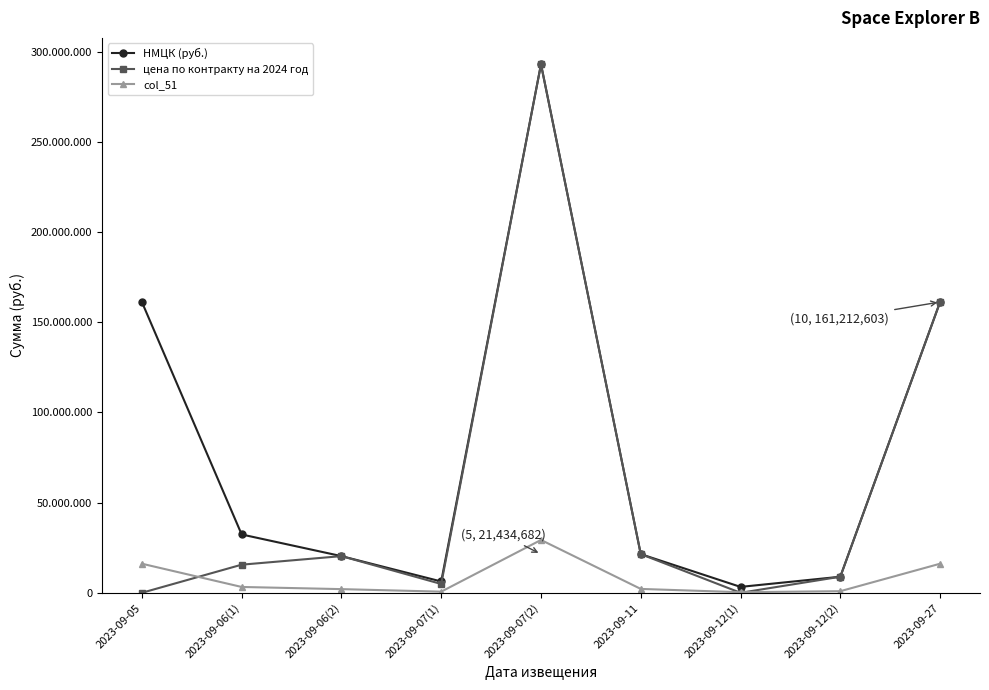

Rank the series by their average value, from highest to lowest.

НМЦК (руб.), цена по контракту на 2024 год, col_51